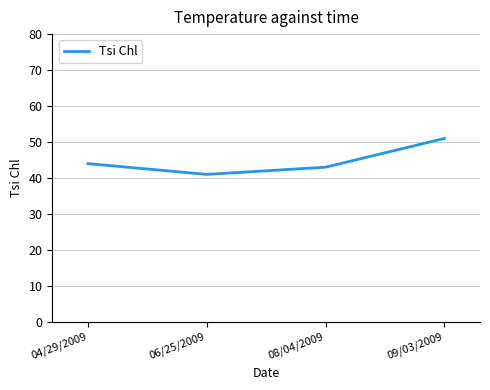

Rank the categories by value from highest to lowest.

09/03/2009, 04/29/2009, 08/04/2009, 06/25/2009